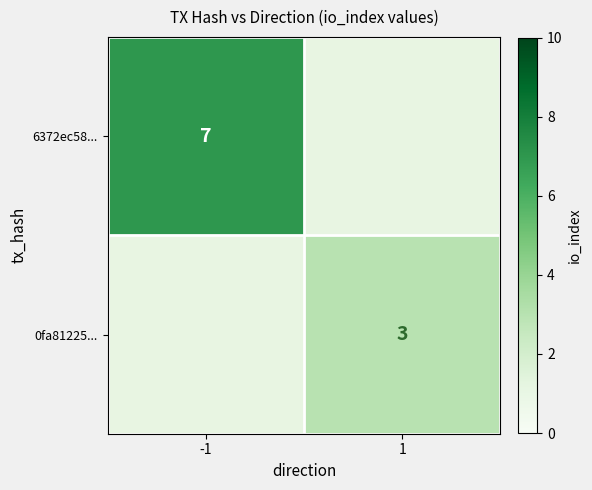

Is the value of 0fa81225... at 1 greater than the value of 6372ec58... at -1?

No